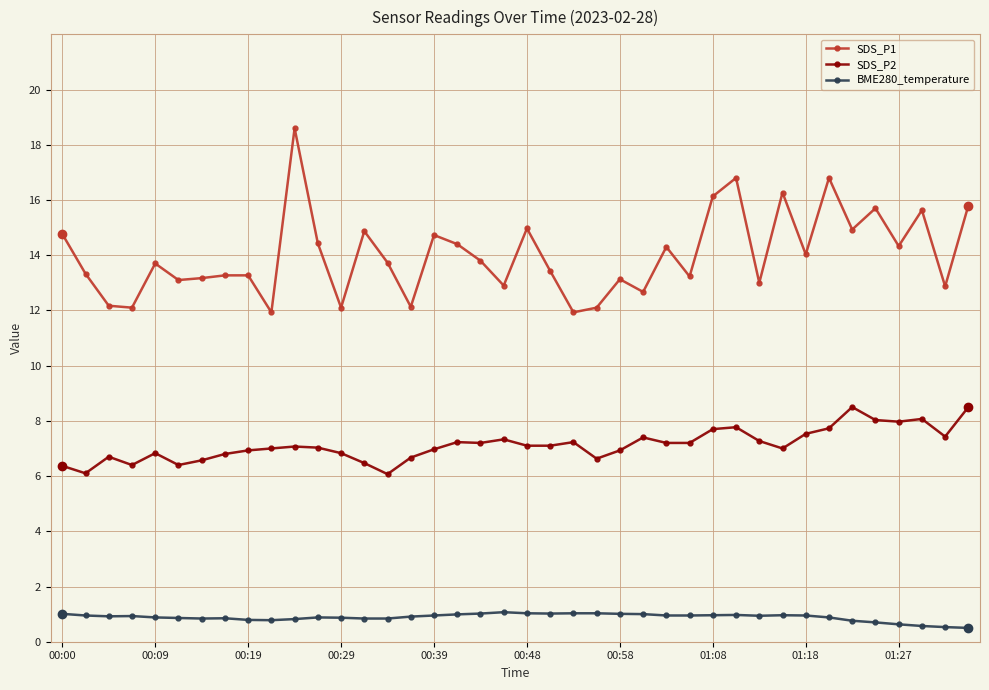

True or false: SDS_P1 and BME280_temperature intersect in this chart.

False